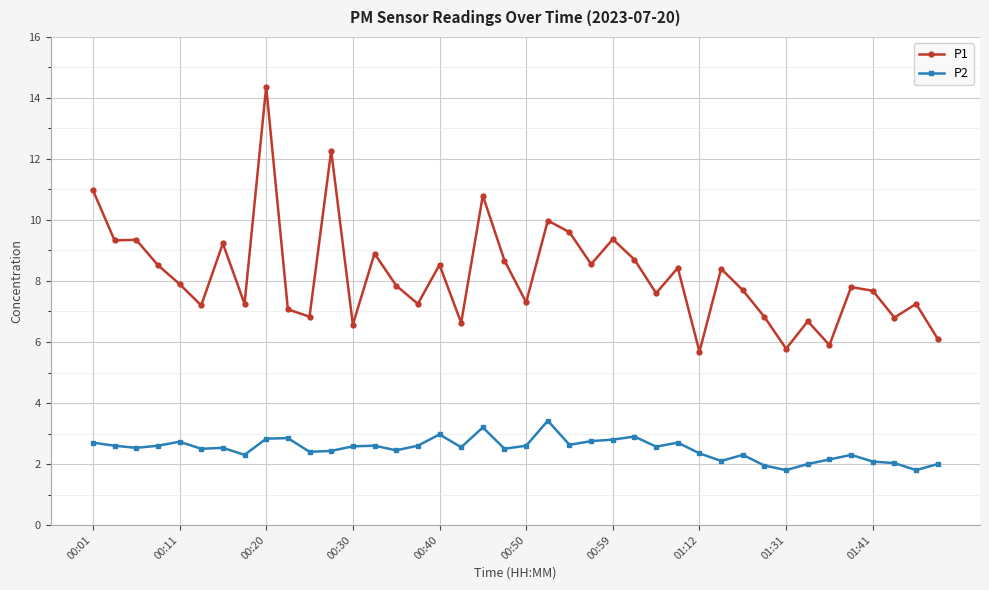

What is the value of the P2 point at the 14th from the left?

2.6